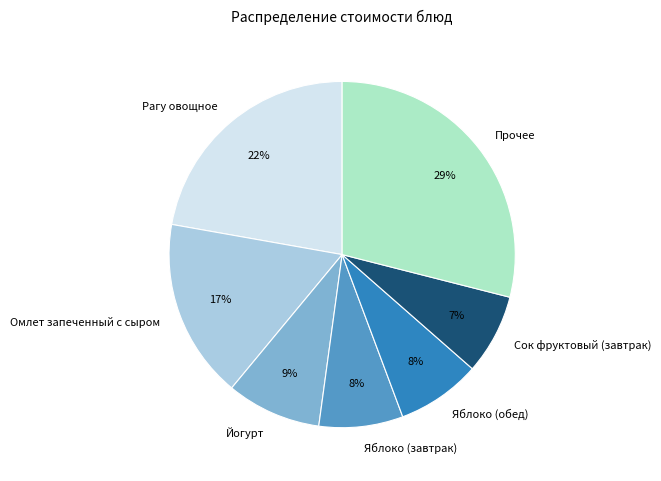

Which slice is the largest?

Прочее